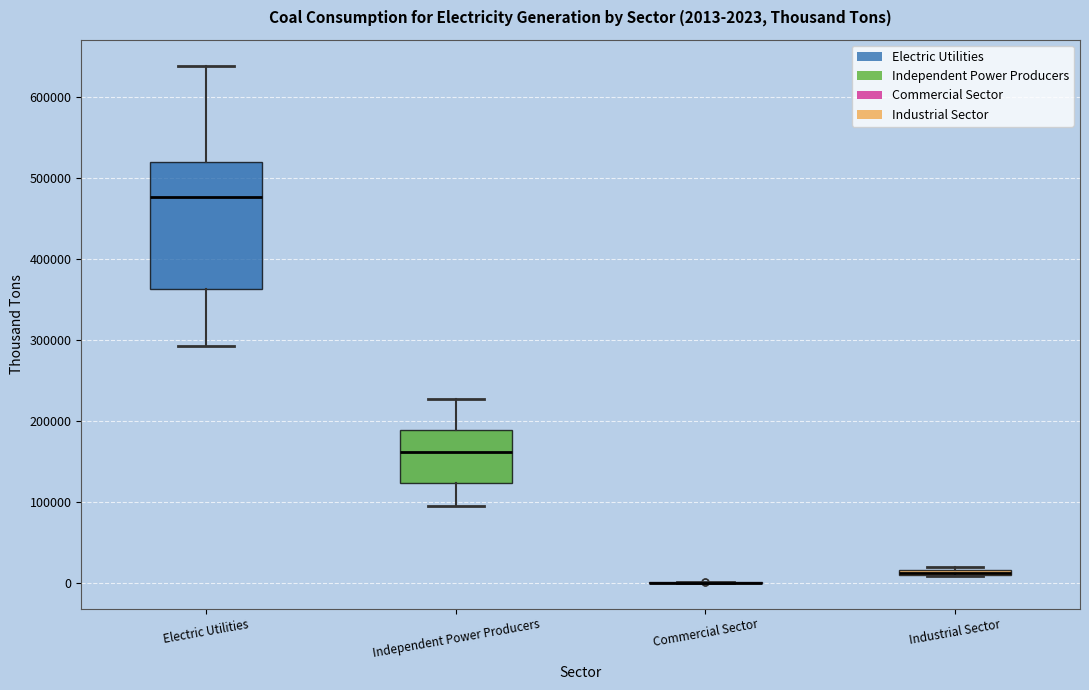

Comparing the boxes themselves (not the whiskers), which one is the tallest?

Electric Utilities